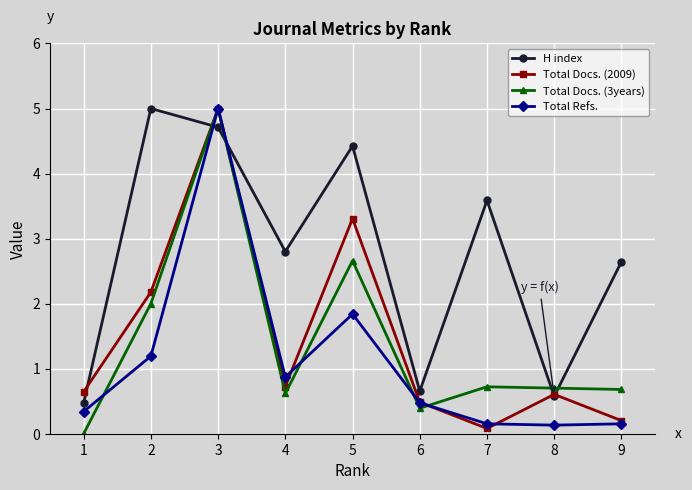

Does the chart display data point markers on the line(s)?

Yes